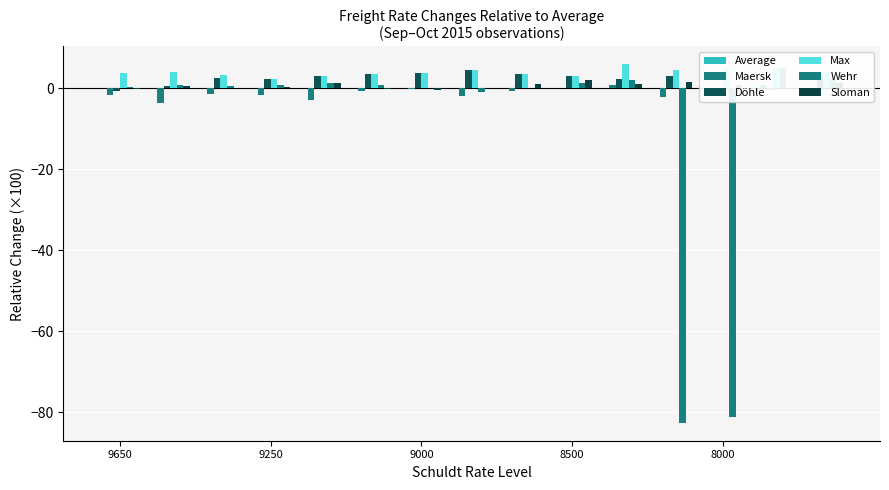

How many bars are there in each group?

6